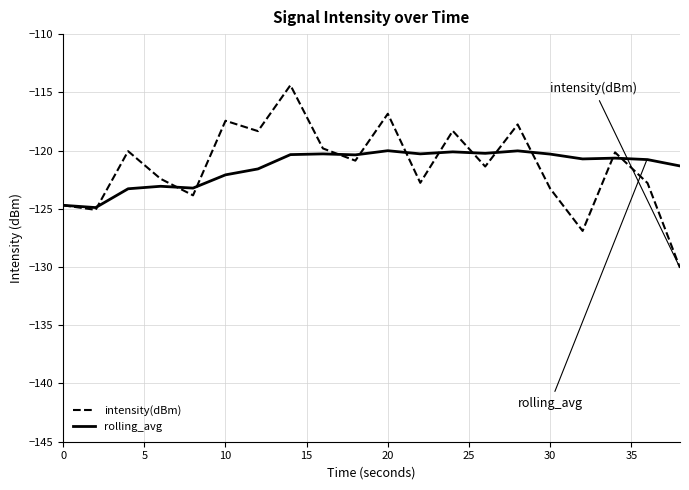

Rank the series by their maximum value, from highest to lowest.

intensity(dBm), rolling_avg